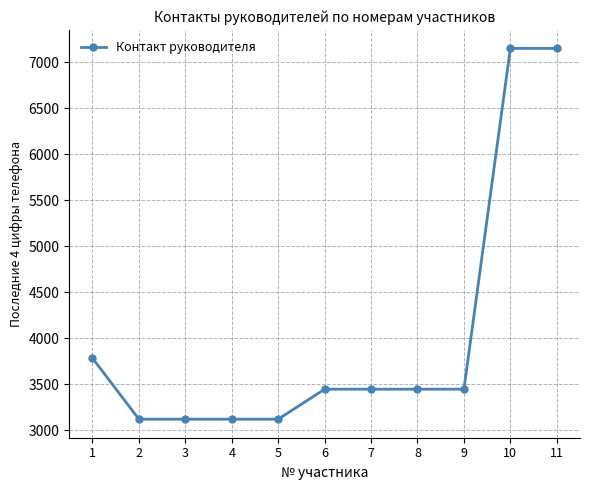

What is the greatest value displayed?

7151